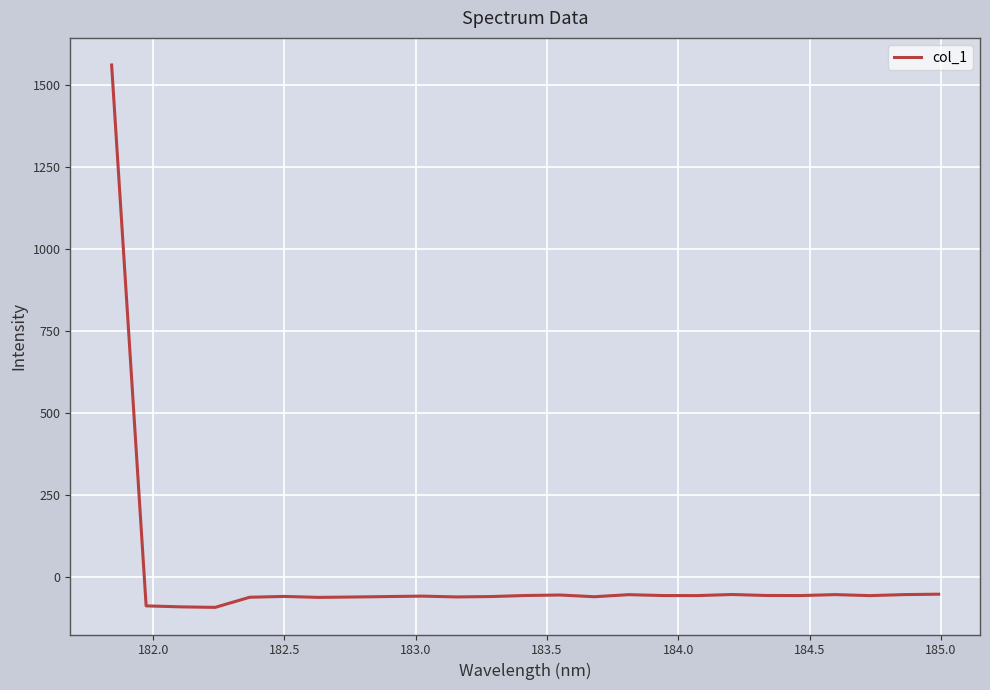

What is the difference between the maximum and minimum values?

1654.7